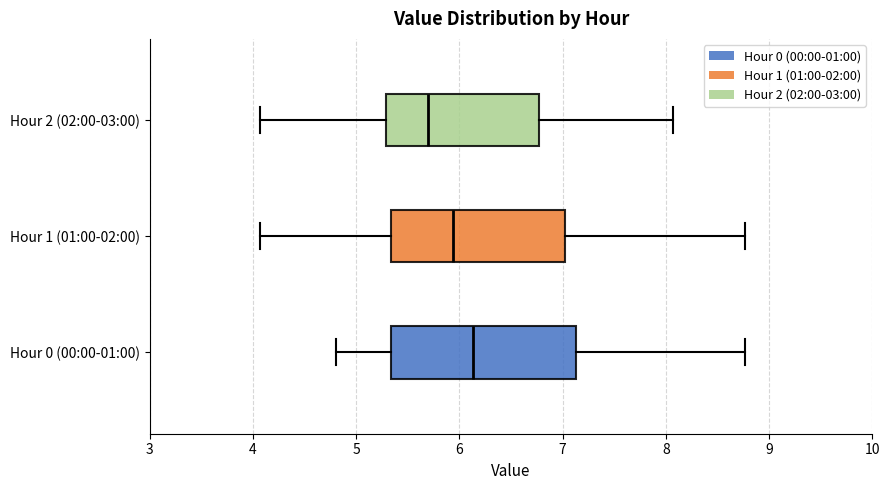

Where is the right edge of the box for Hour 1 (01:00-02:00) on the x-axis? The values are not printed on the chart, so give them approximately, as read against the axis.

7.0